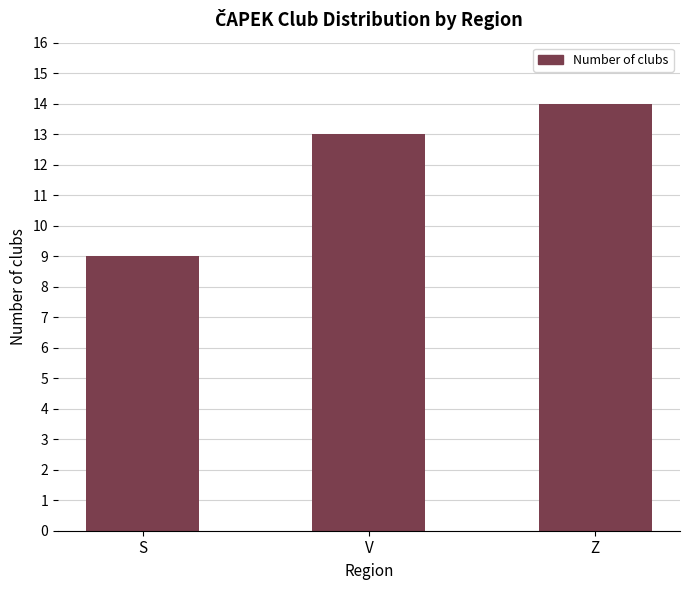

What is the ratio of the value at Z to the value at S?

1.6